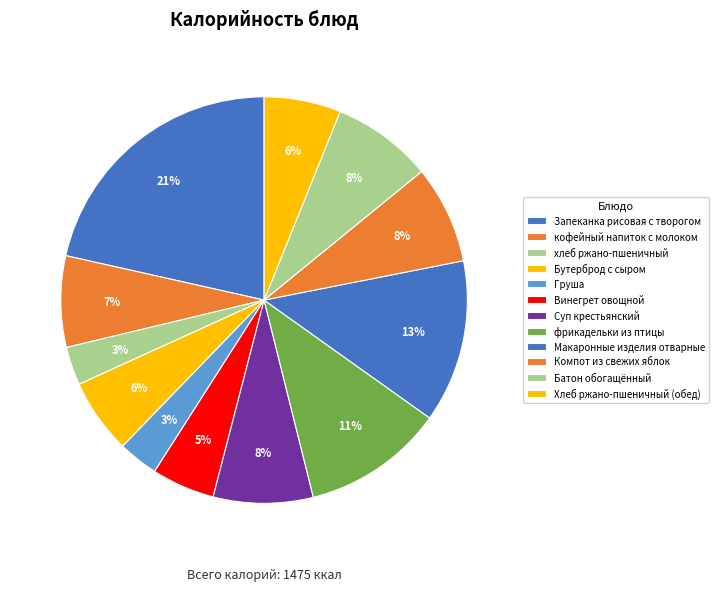

How much of the chart is everything except Бутерброд с сыром?

94.0%